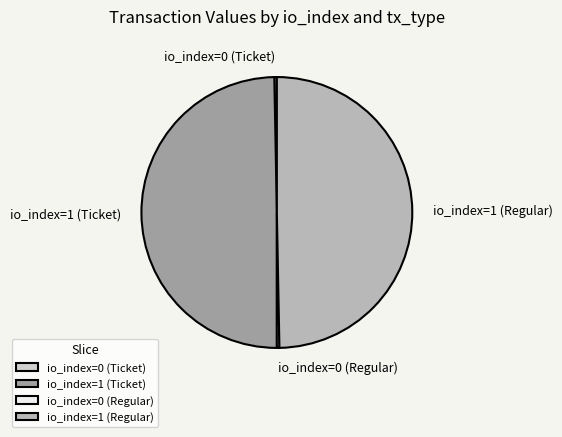

Do io_index=0 (Regular) and io_index=0 (Ticket) together represent more than half of the pie?

No